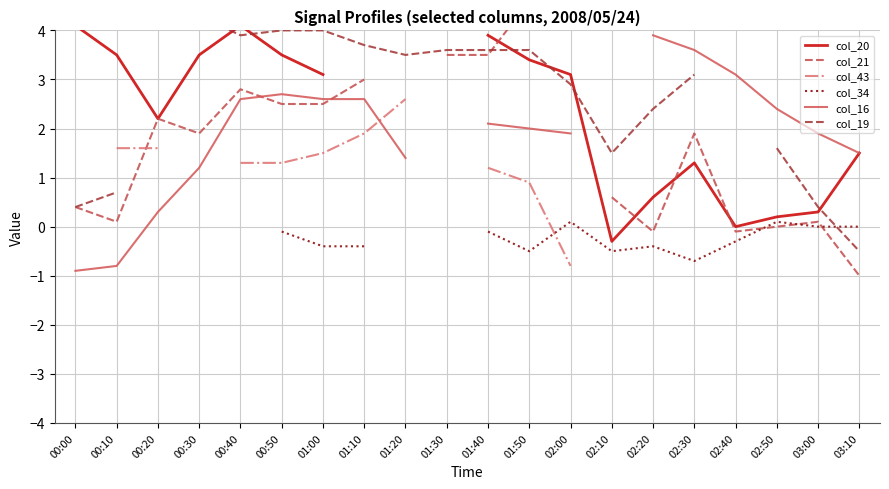

Where do col_43 and col_21 first cross each other?

00:10 and 00:20